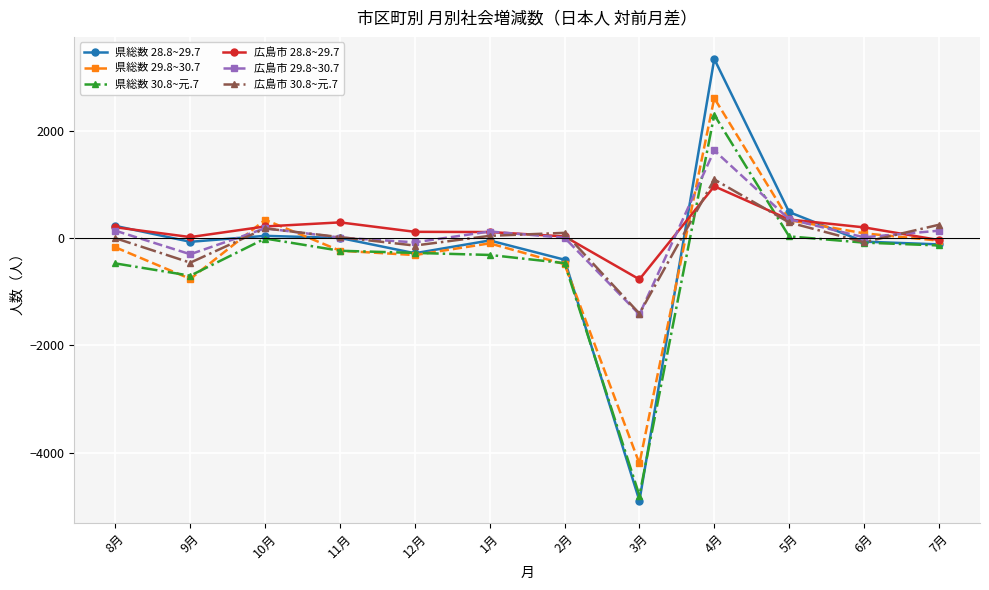

Which series has the largest range (max minus min)?

県総数 28.8~29.7